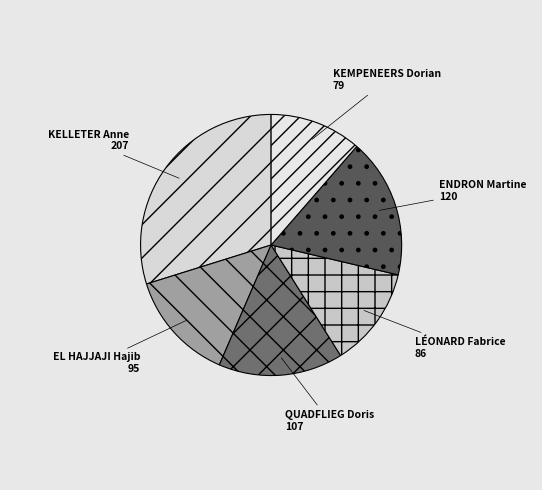

True or false: KEMPENEERS Dorian accounts for 11% of the total.

True